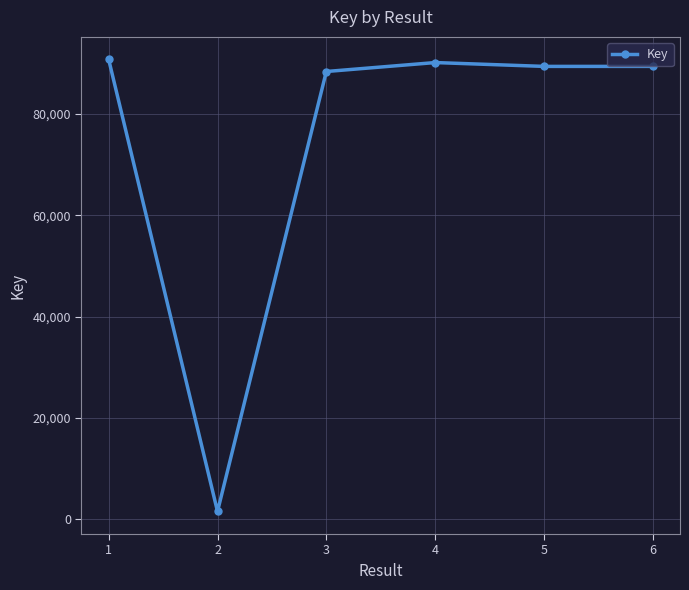

Which has a higher value, 6 or 1?

1